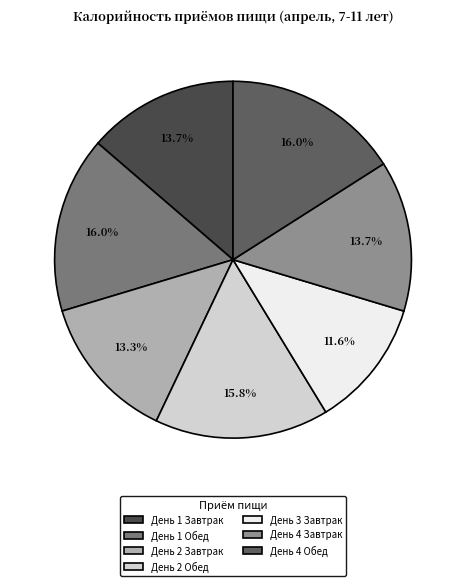

Which category has the smallest portion of the pie?

День 3 Завтрак